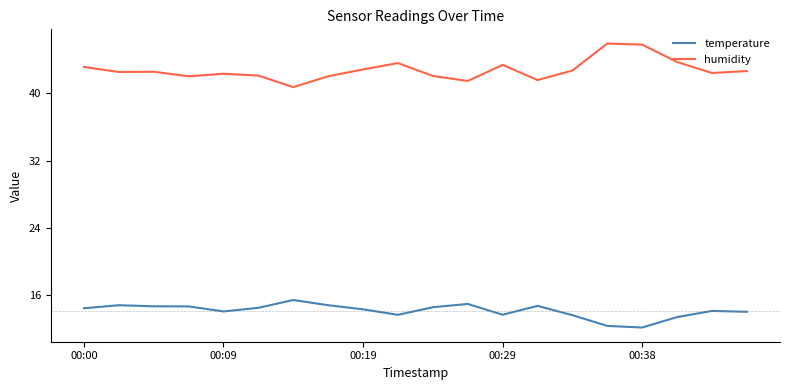

Count the number of categories in the chart.

20